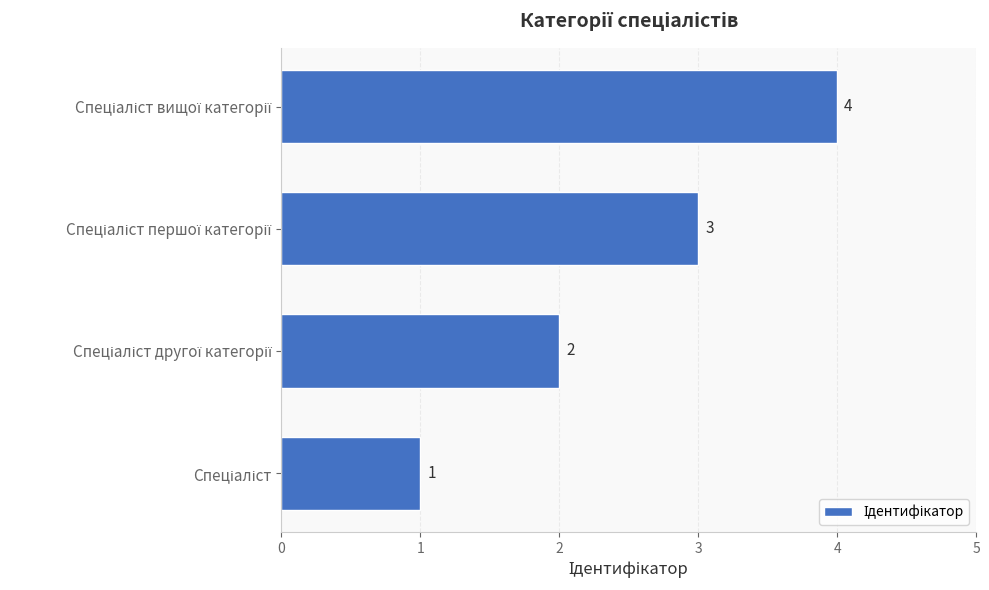

What is the sum of all values?

10